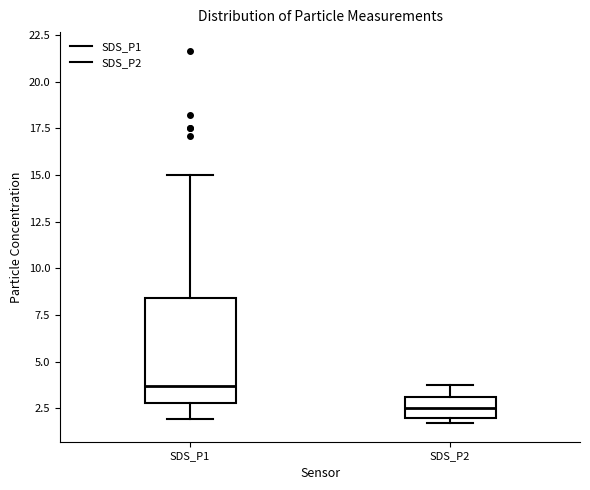

Which box has the lowest median line?

SDS_P2